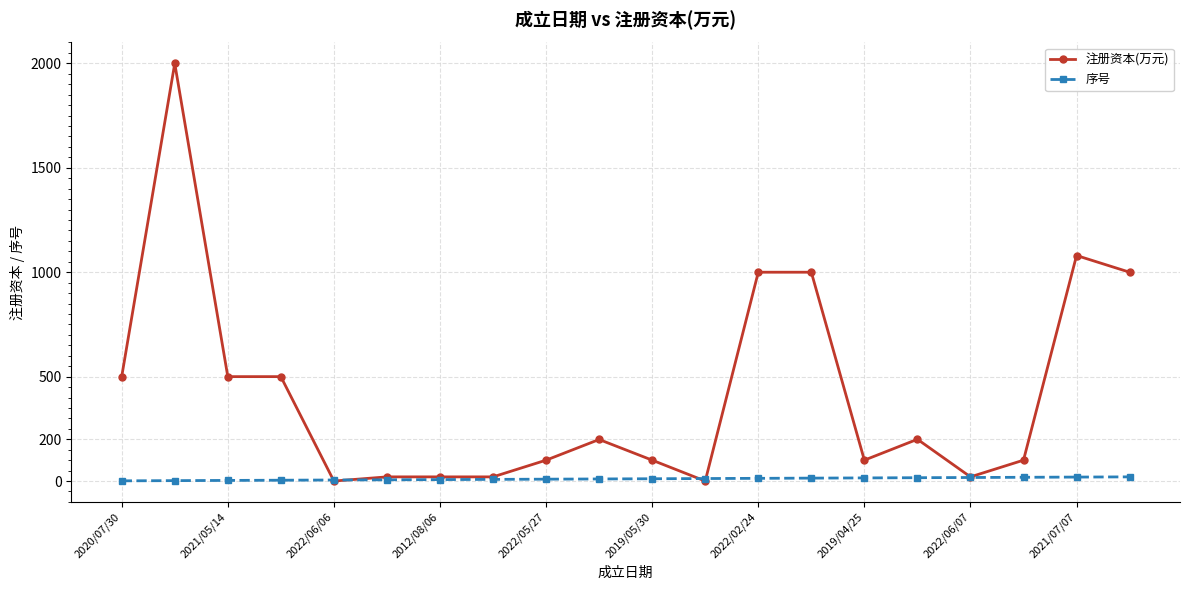

Count the number of data series in this chart.

2